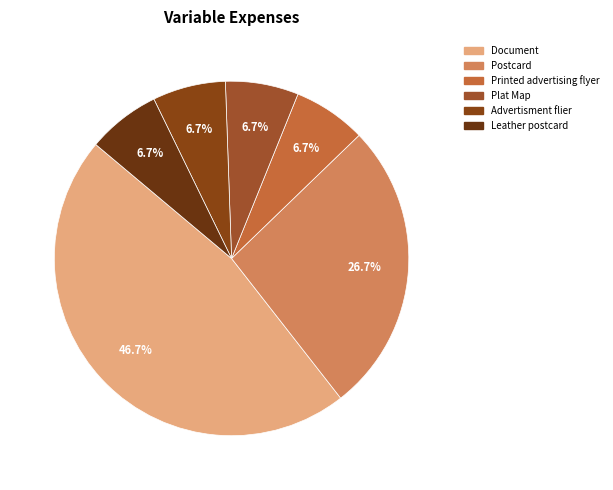

Is Printed advertising flyer the majority of the pie?

No